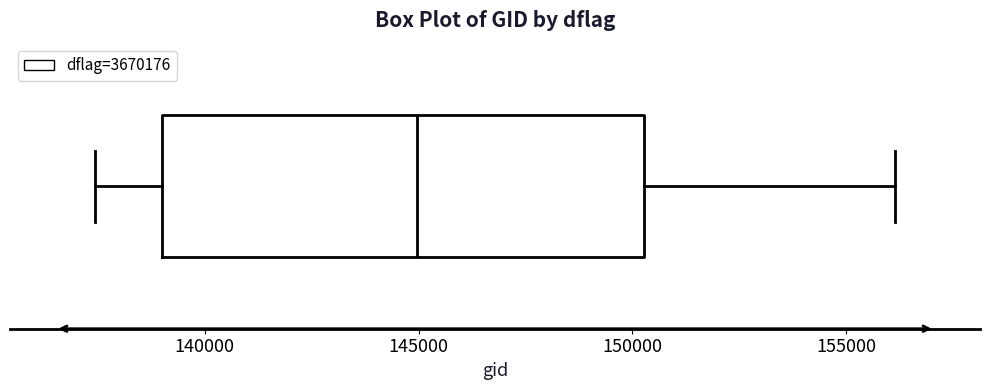

Read this box plot against the x-axis: the position of the median line, the range covered by the box, and the ends of both whiskers. The values are not printed on the chart, so give them approximately, as read against the axis.

median 145000, box 139000 to 150500, whiskers 137500 to 156000